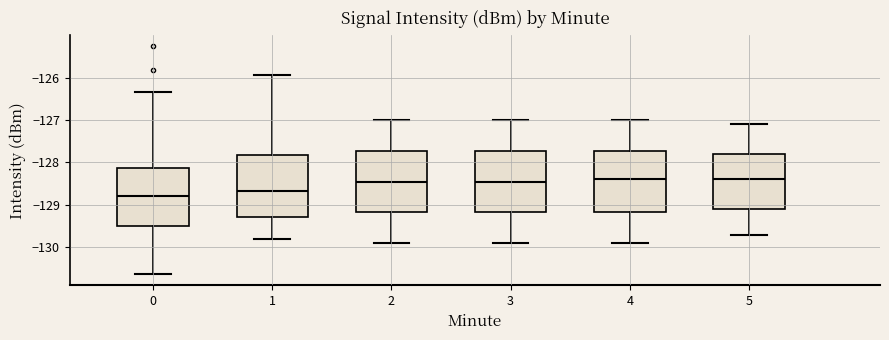

Reading left to right, transcribe this box plot: for each box, give where its median line is, the range the box spans, and where its two whiskers end, as read against the y-axis. The values are not printed on the chart, so give them approximately, as read against the axis.

0: median -128.8, box -129.5 to -128.1, whiskers -130.6 to -126.3
1: median -128.7, box -129.3 to -127.8, whiskers -129.8 to -125.9
2: median -128.4, box -129.2 to -127.7, whiskers -129.9 to -127.0
3: median -128.4, box -129.2 to -127.7, whiskers -129.9 to -127.0
4: median -128.4, box -129.2 to -127.7, whiskers -129.9 to -127.0
5: median -128.4, box -129.1 to -127.8, whiskers -129.7 to -127.1